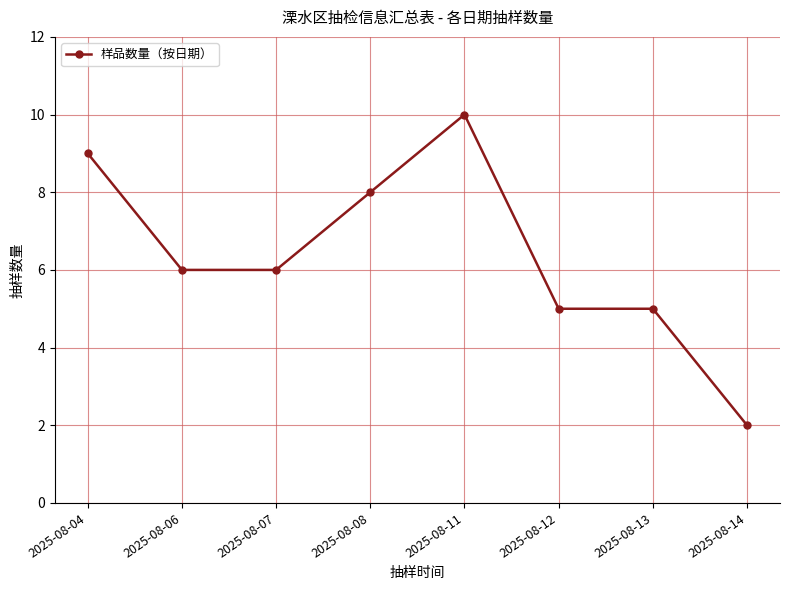

What is the difference between the second highest and second lowest values?

4